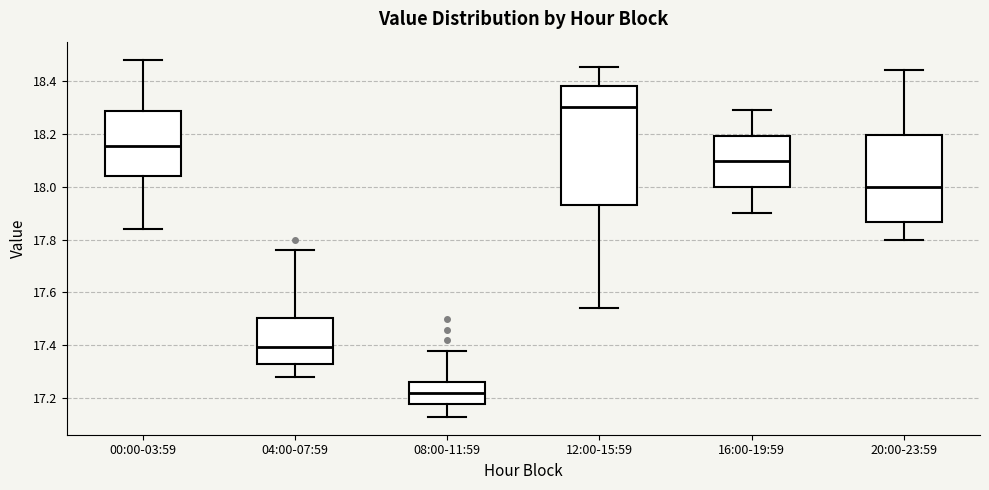

Where does the median line of the box for 20:00-23:59 sit on the y-axis? The values are not printed on the chart, so give them approximately, as read against the axis.

18.00